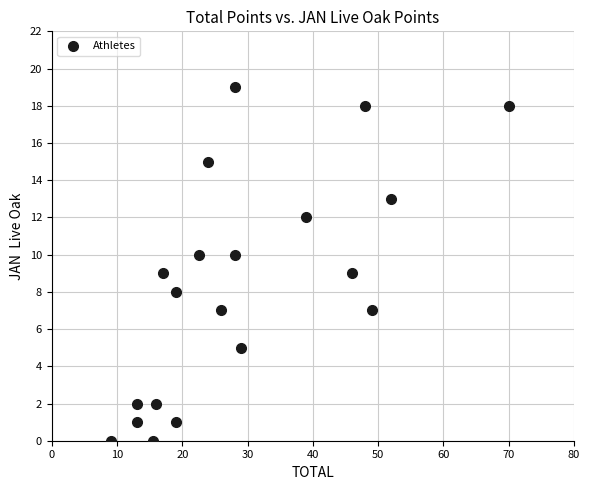

What is the range of Y values (max minus min)?

19